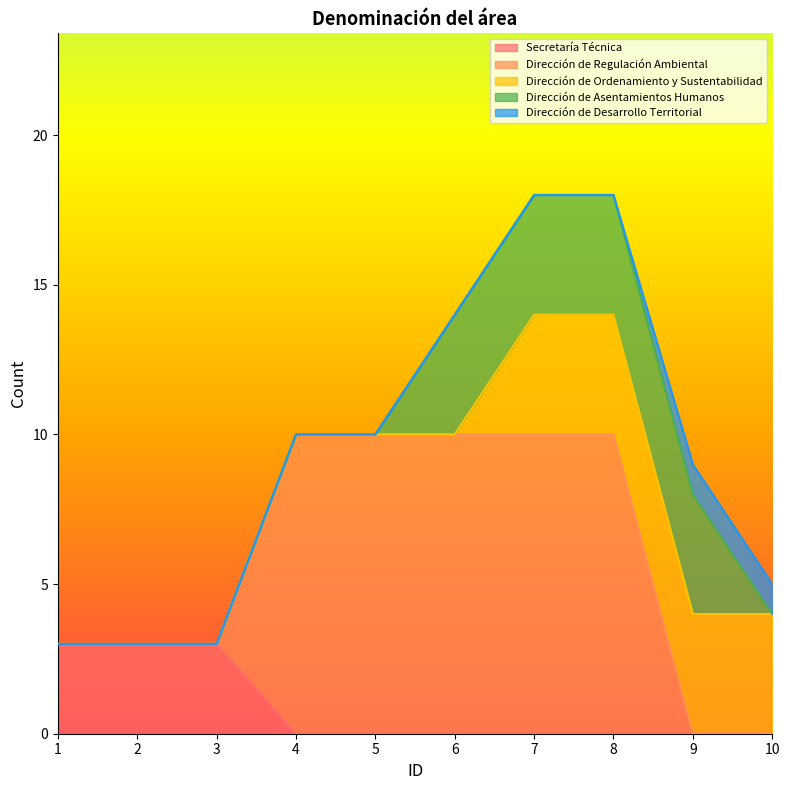

Reading left to right, list all the values displayed in this chart.

Secretaría Técnica: 1=3	2=3	3=3	4=0	5=0	6=0	7=0	8=0	9=0	10=0
Dirección de Regulación Ambiental: 1=0	2=0	3=0	4=10	5=10	6=10	7=10	8=10	9=0	10=0
Dirección de Ordenamiento y Sustentabilidad: 1=0	2=0	3=0	4=0	5=0	6=0	7=4	8=4	9=4	10=4
Dirección de Asentamientos Humanos: 1=0	2=0	3=0	4=0	5=0	6=4	7=4	8=4	9=4	10=0
Dirección de Desarrollo Territorial: 1=0	2=0	3=0	4=0	5=0	6=0	7=0	8=0	9=1	10=1